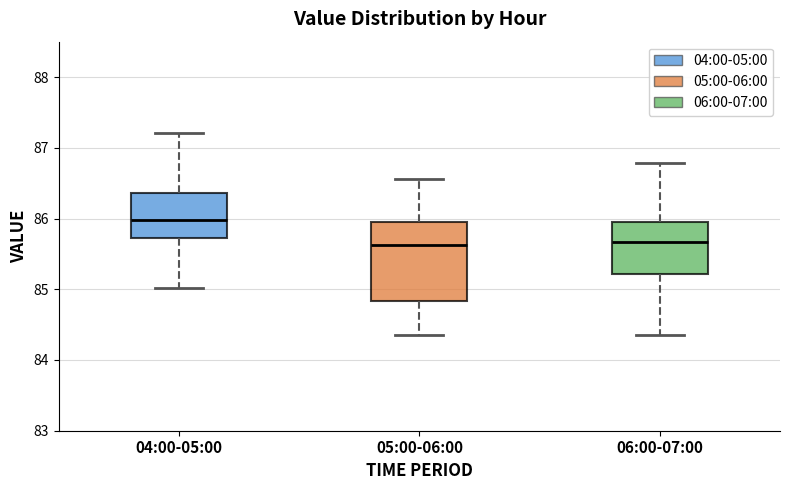

Reading left to right, transcribe this box plot: for each box, give where its median line is, the range the box spans, and where its two whiskers end, as read against the y-axis. The values are not printed on the chart, so give them approximately, as read against the axis.

04:00-05:00: median 86.0, box 85.7 to 86.4, whiskers 85.0 to 87.2
05:00-06:00: median 85.6, box 84.8 to 86.0, whiskers 84.4 to 86.6
06:00-07:00: median 85.7, box 85.2 to 86.0, whiskers 84.4 to 86.8